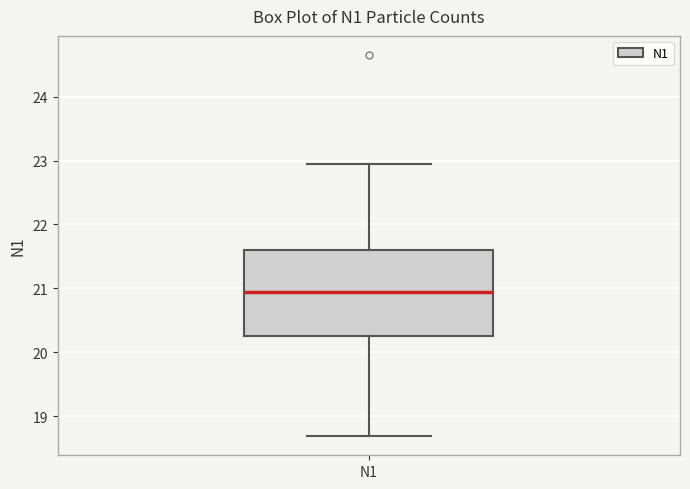

Transcribe this box plot: give where the median line is, the range the box spans, and where the two whiskers end, as read against the y-axis. The values are not printed on the chart, so give them approximately, as read against the axis.

median 21.0, box 20.3 to 21.6, whiskers 18.7 to 22.9